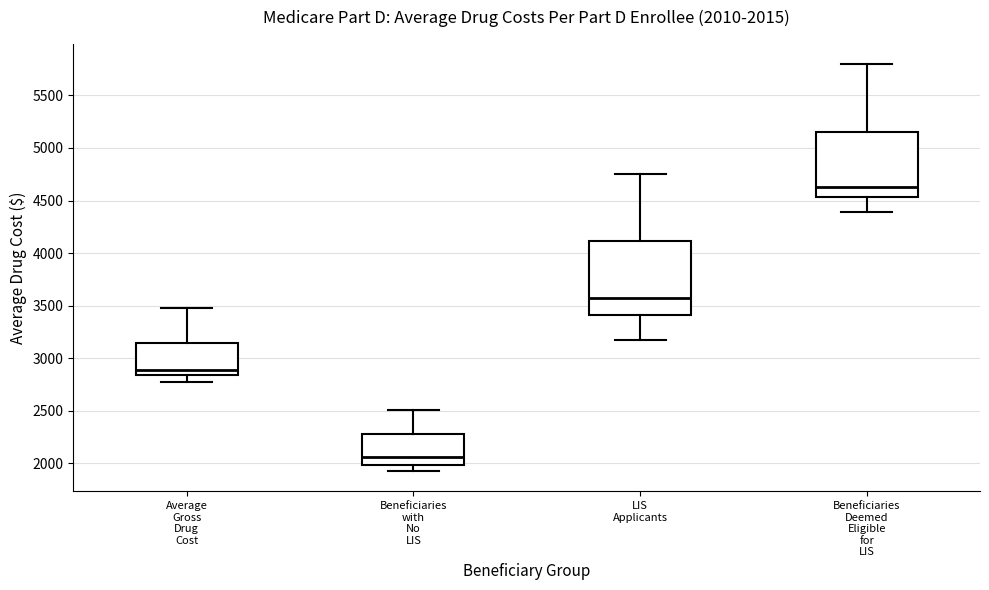

Which box has the lowest median line?

Beneficiaries with No LIS